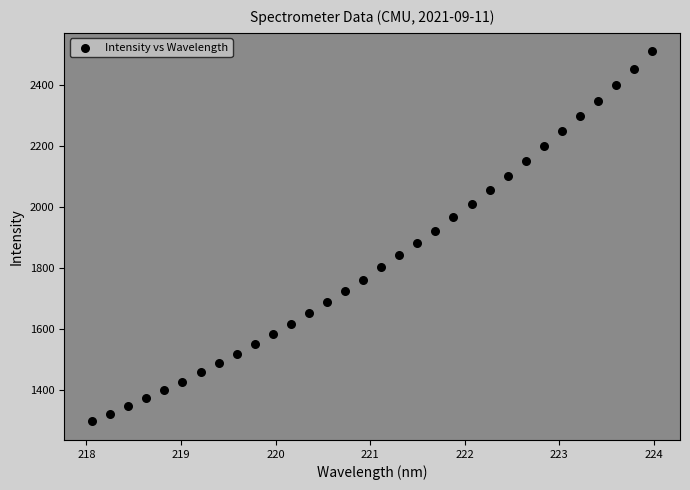

What is the range of Y values (max minus min)?

1214.9